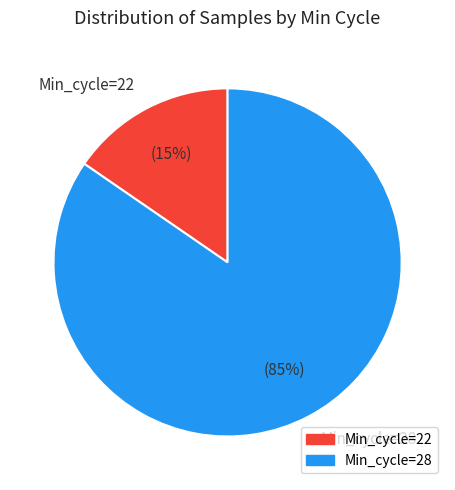

Between Min_cycle=28 and Min_cycle=22, which is larger?

Min_cycle=28